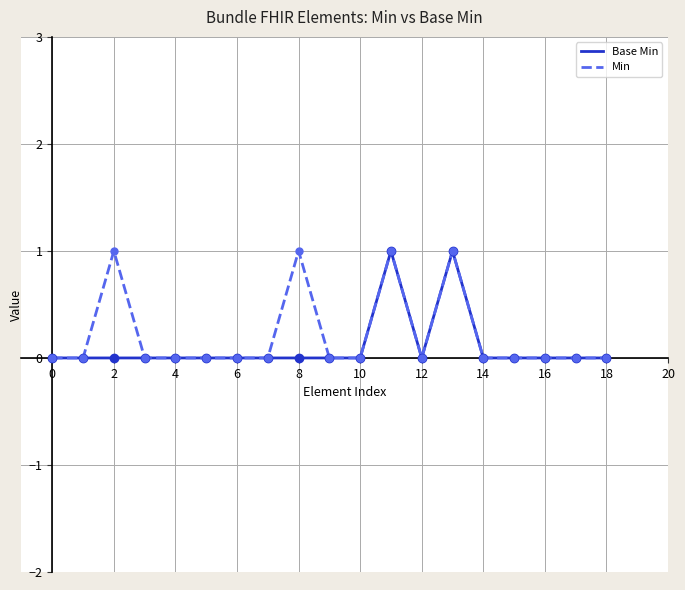

What is the maximum value shown in the chart?

1